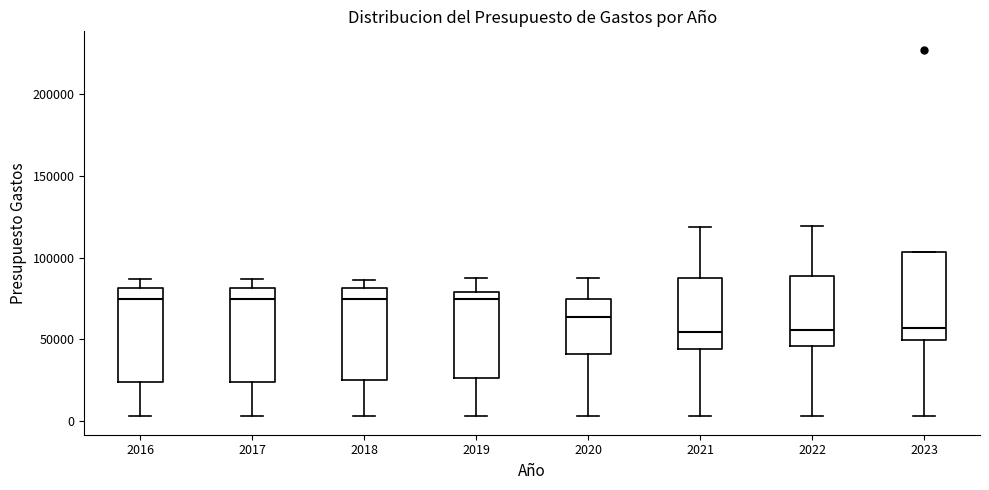

Where is the lower edge of the box at x = 2017 on the y-axis? The values are not printed on the chart, so give them approximately, as read against the axis.

25000